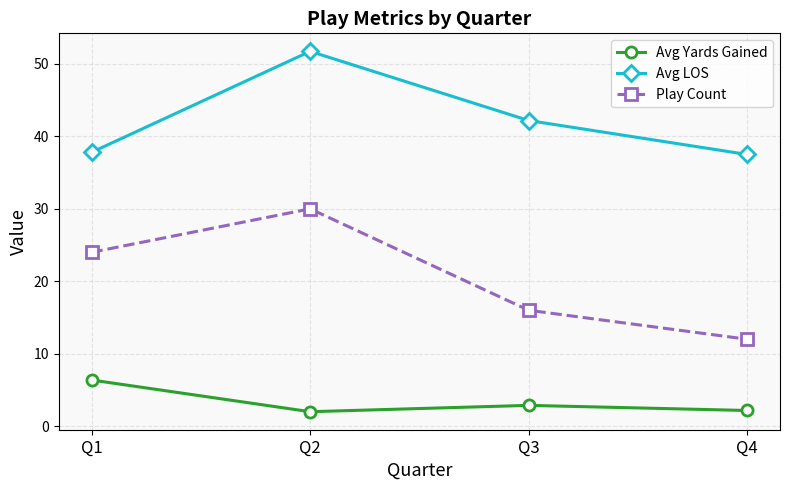

Rank the series by their maximum value, from highest to lowest.

Avg LOS, Play Count, Avg Yards Gained